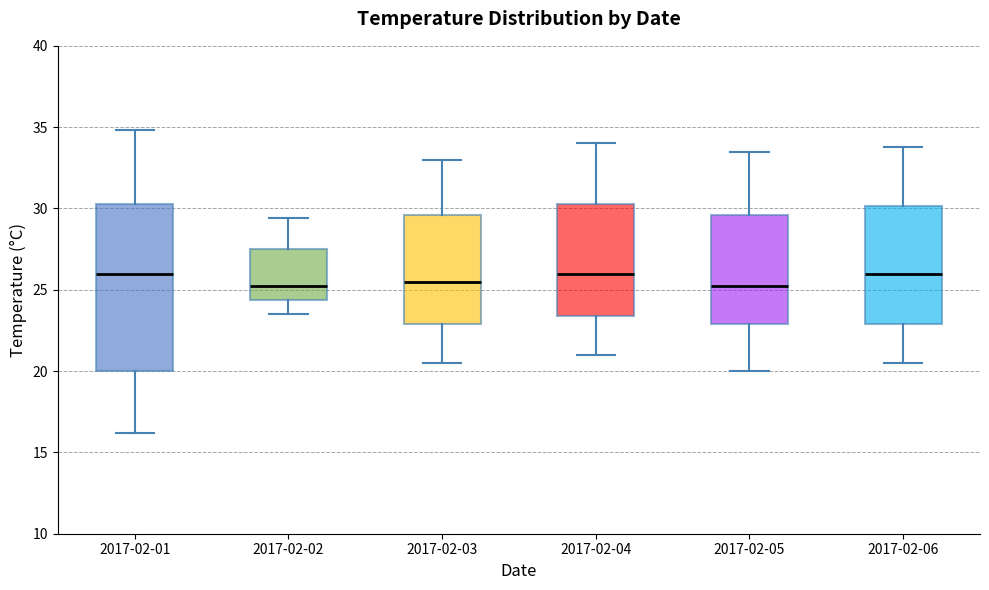

Reading left to right, transcribe this box plot: for each box, give where its median line is, the range the box spans, and where its two whiskers end, as read against the y-axis. The values are not printed on the chart, so give them approximately, as read against the axis.

2017-02-01: median 26.0, box 20.0 to 30.5, whiskers 16.0 to 35.0
2017-02-02: median 25.5, box 24.5 to 27.5, whiskers 23.5 to 29.5
2017-02-03: median 25.5, box 23.0 to 29.5, whiskers 20.5 to 33.0
2017-02-04: median 26.0, box 23.5 to 30.5, whiskers 21.0 to 34.0
2017-02-05: median 25.5, box 23.0 to 29.5, whiskers 20.0 to 33.5
2017-02-06: median 26.0, box 23.0 to 30.0, whiskers 20.5 to 34.0